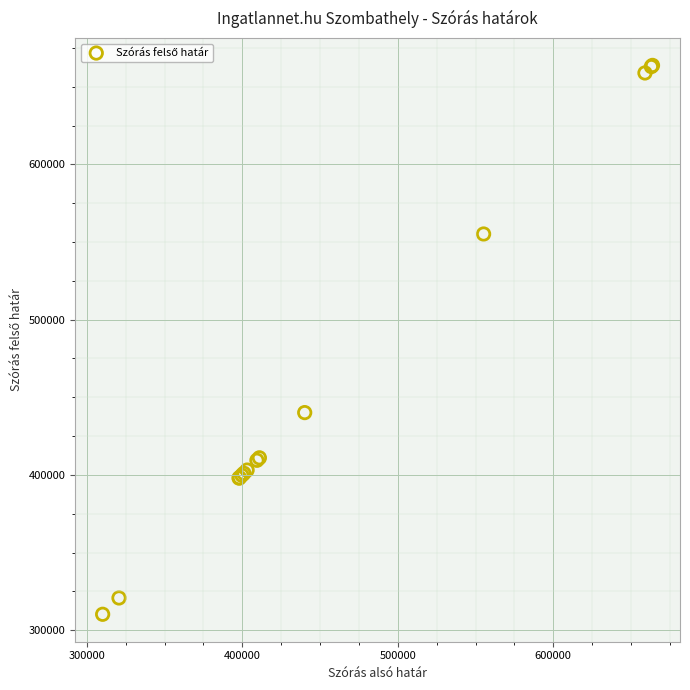

What Y value in the scatter plot is closest to 487017?

440148